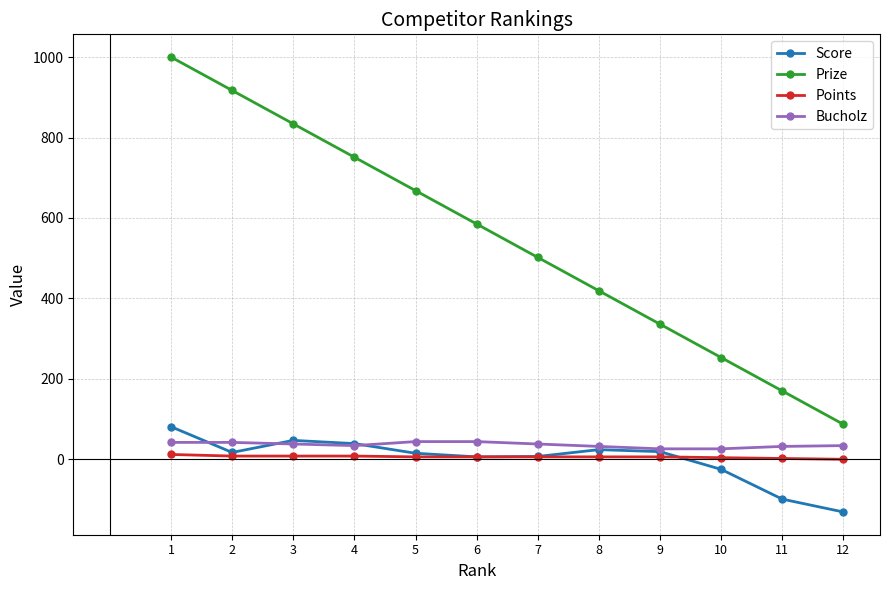

What is the difference between the maximum and second lowest values in the Prize series?

830